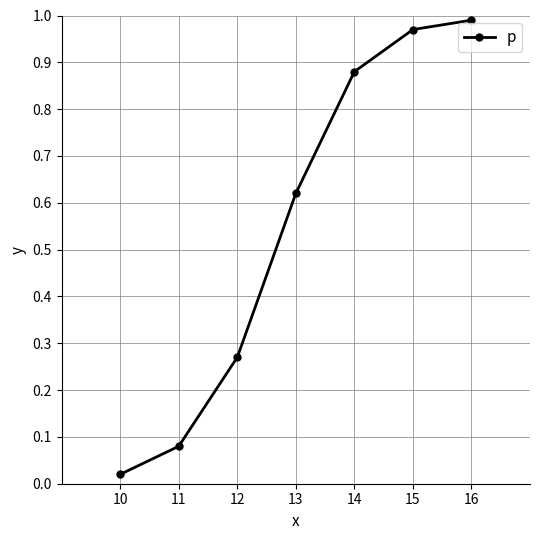

Rank the categories by value from lowest to highest.

10, 11, 12, 13, 14, 15, 16